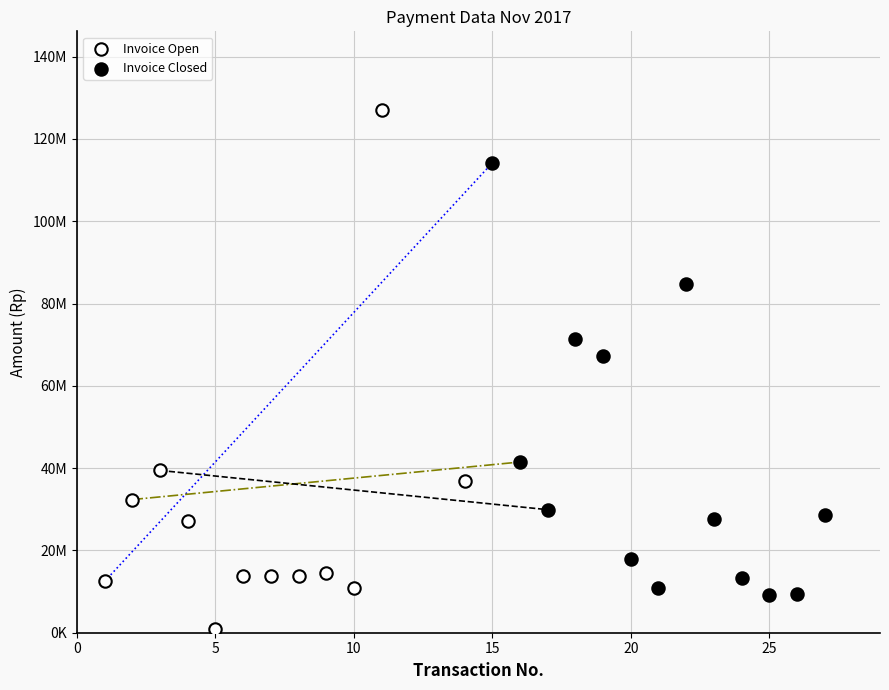

What are all the series names shown in the legend?

Invoice Open, Invoice Closed